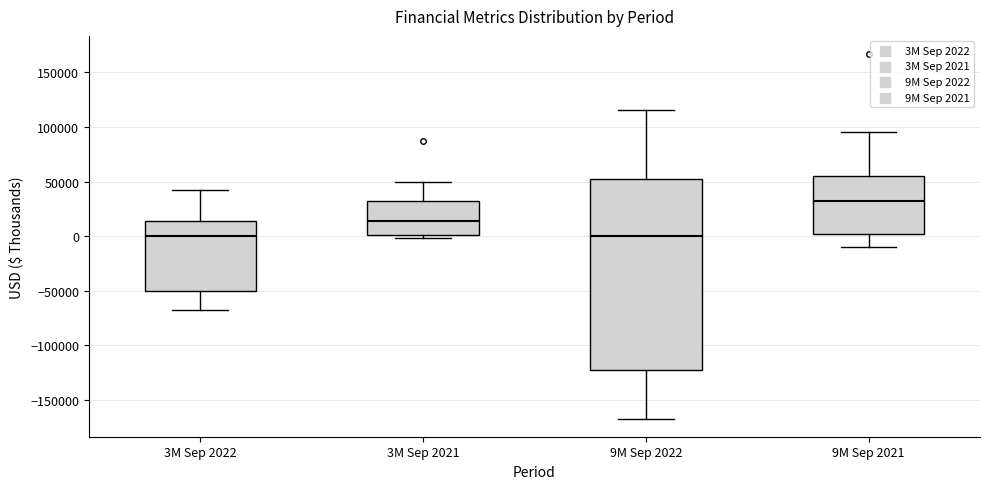

Reading left to right, read every box against the y-axis: the position of its median line, the range the box covers, and the ends of its whiskers. The values are not printed on the chart, so give them approximately, as read against the axis.

3M Sep 2022: median 0, box -50000 to 15000, whiskers -65000 to 45000
3M Sep 2021: median 15000, box 0 to 30000, whiskers 0 (just below the box's lower edge) to 50000
9M Sep 2022: median 0, box -125000 to 50000, whiskers -165000 to 115000
9M Sep 2021: median 30000, box 0 to 55000, whiskers -10000 to 95000